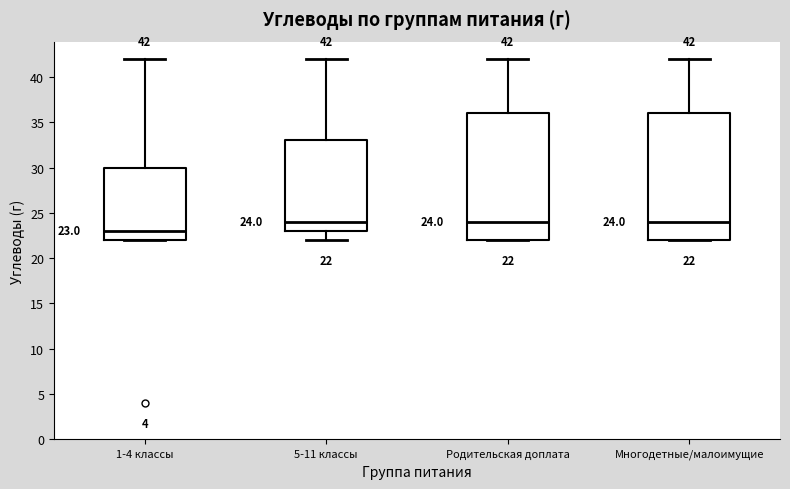

Which box's median line is the lowest?

1-4 классы